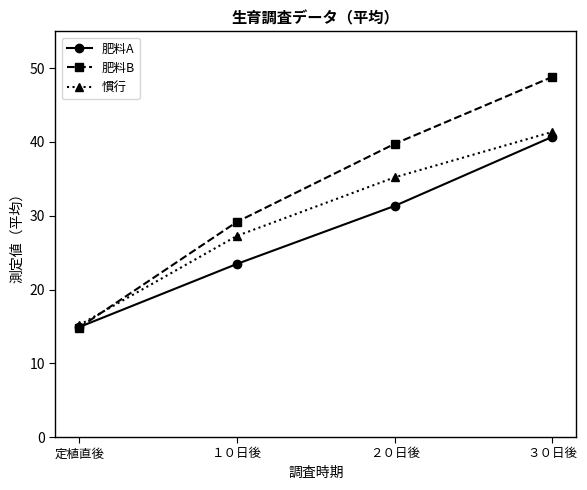

True or false: 慣行 has more than 1 points higher than both neighbors.

False